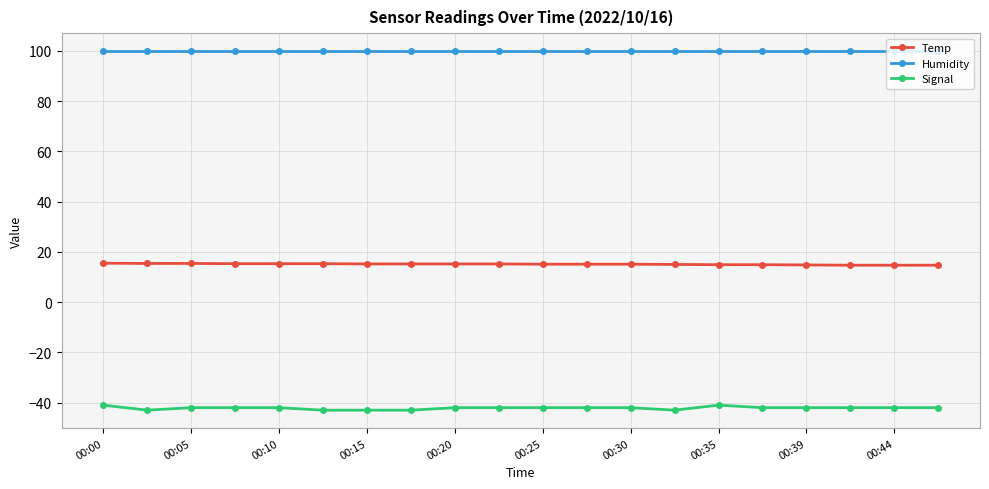

Which series has the largest range (max minus min)?

Signal